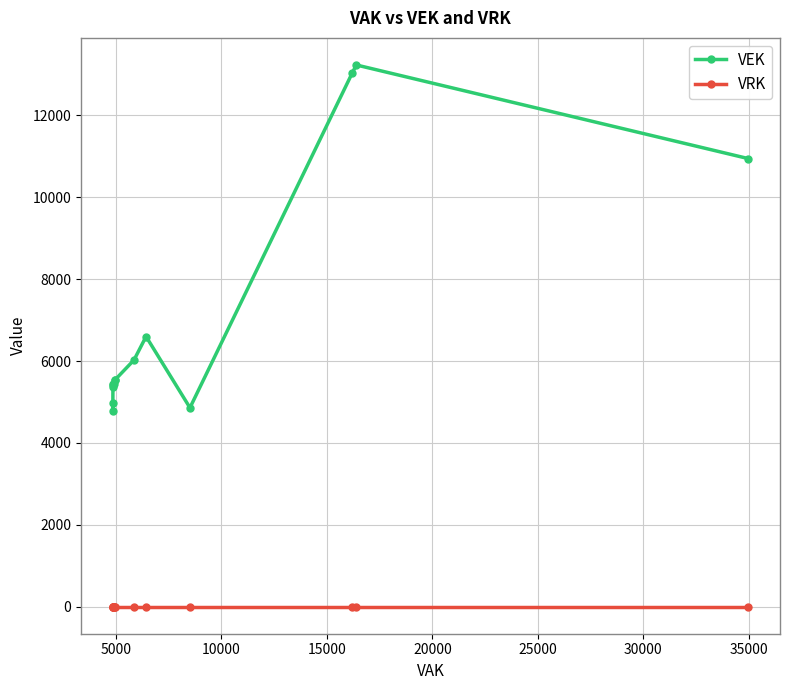

Does the chart display data point markers on the line(s)?

Yes